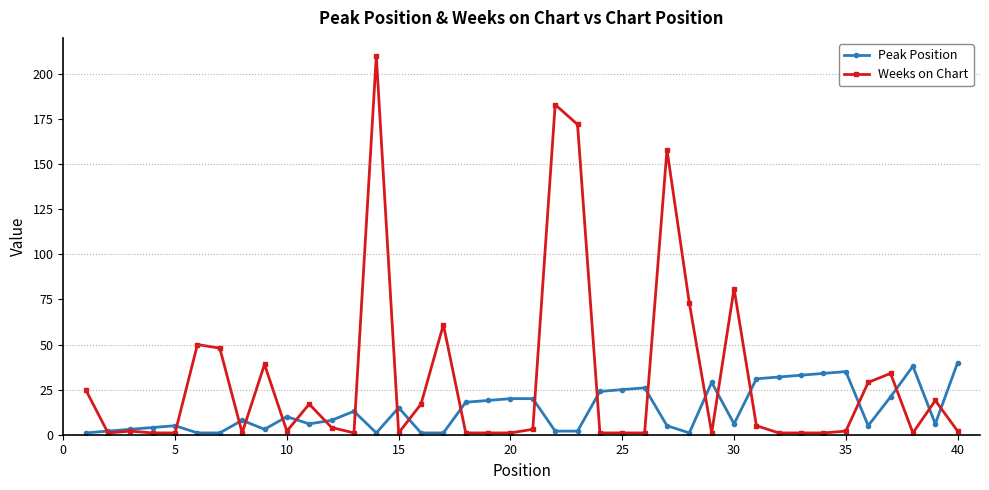

True or false: Weeks on Chart has more than 1 interior local peaks.

True